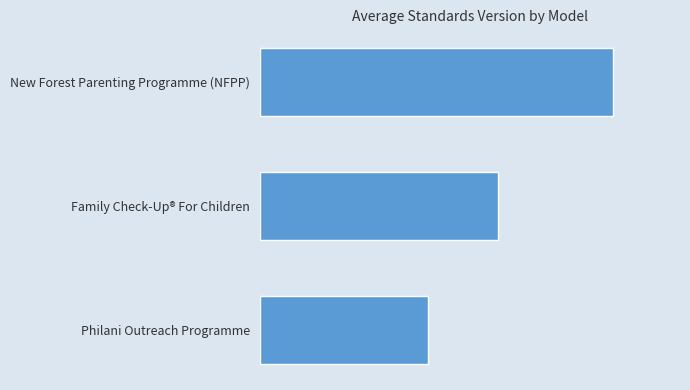

What is the smallest value displayed?

1.0